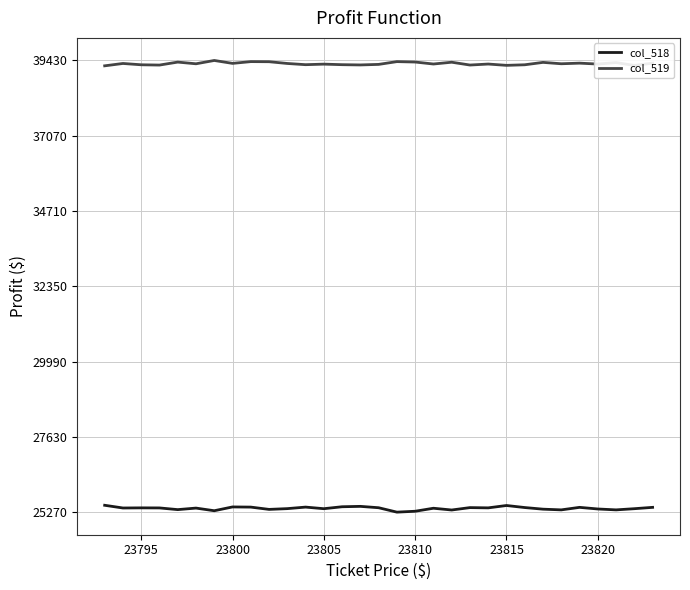

Which series has the largest total across all categories?

col_519